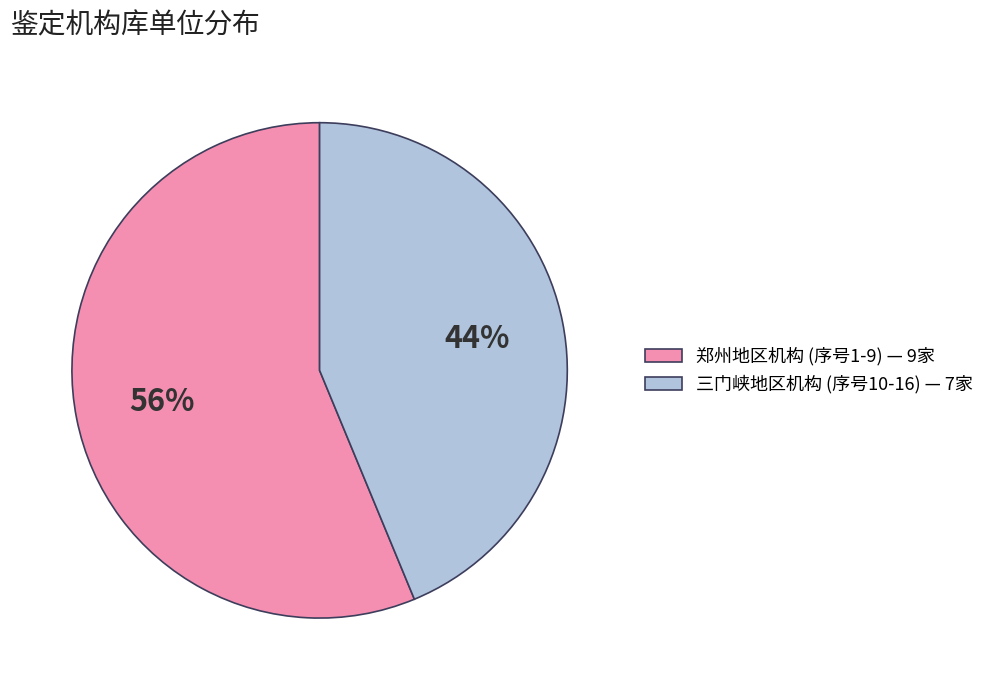

Does 三门峡地区机构 (序号10-16) — 7家 account for over 50% of the chart?

No